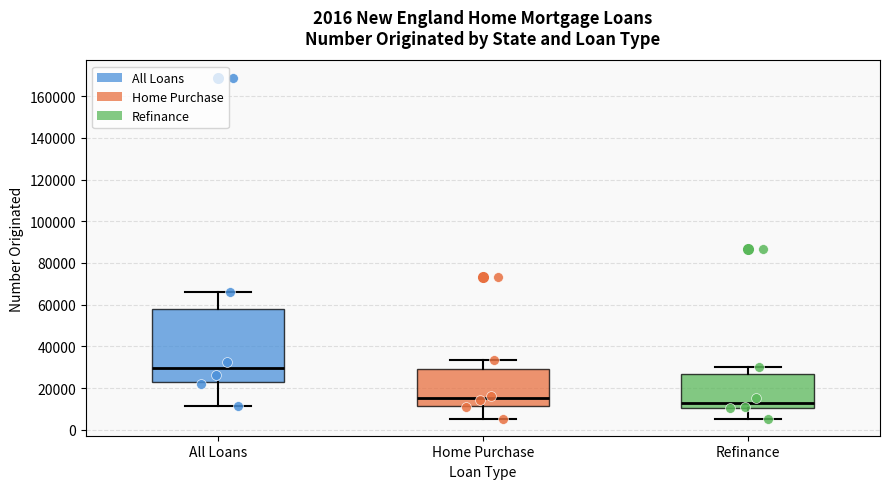

Which box is the tallest, from its lower edge to its upper edge?

All Loans